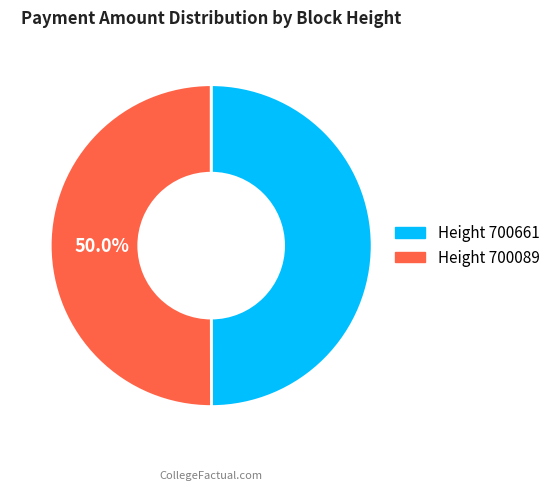

What is the ratio of the value at Height 700661 to the value at Height 700089?

1.0